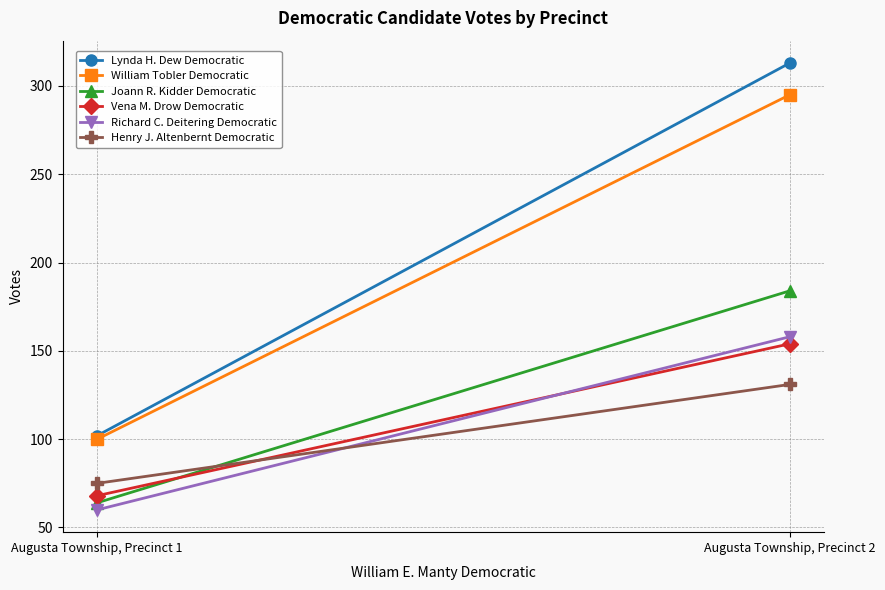

Between Augusta Township, Precinct 1 and Augusta Township, Precinct 2, which series saw the biggest shift?

Lynda H. Dew Democratic